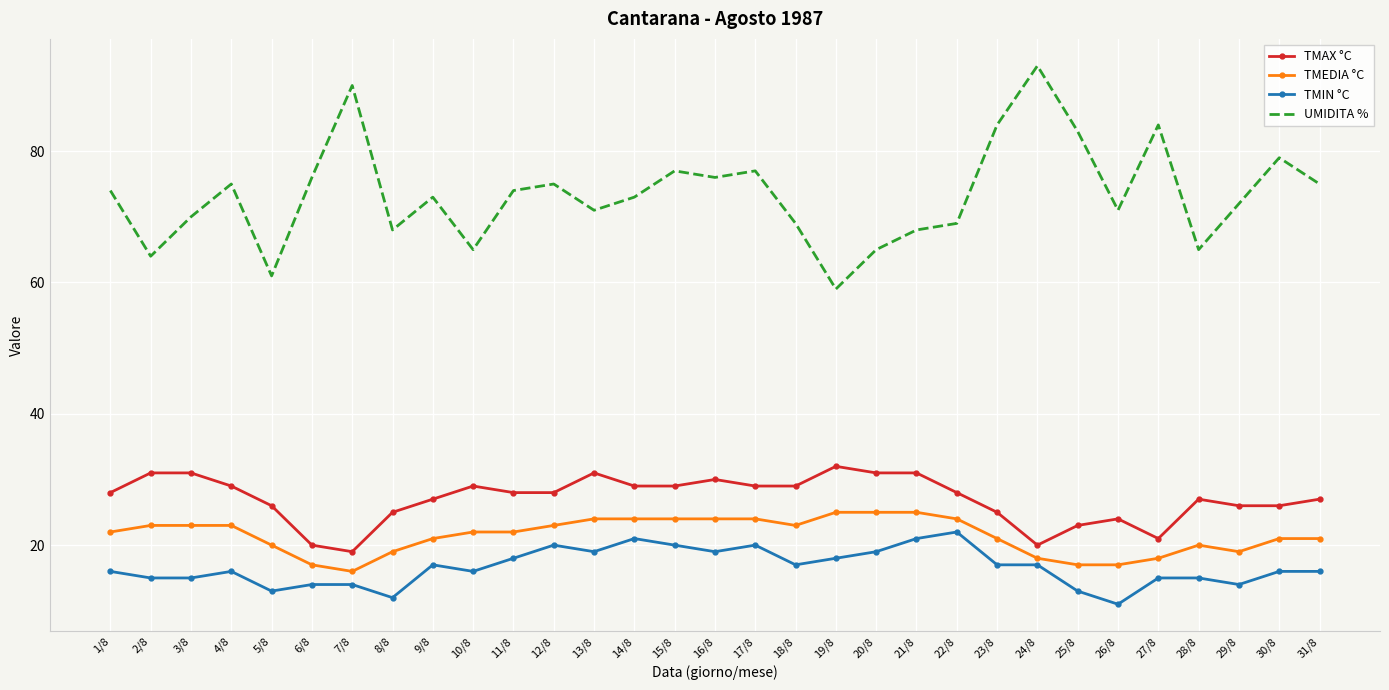

What is the difference between the highest and lowest values at 7/8?

76